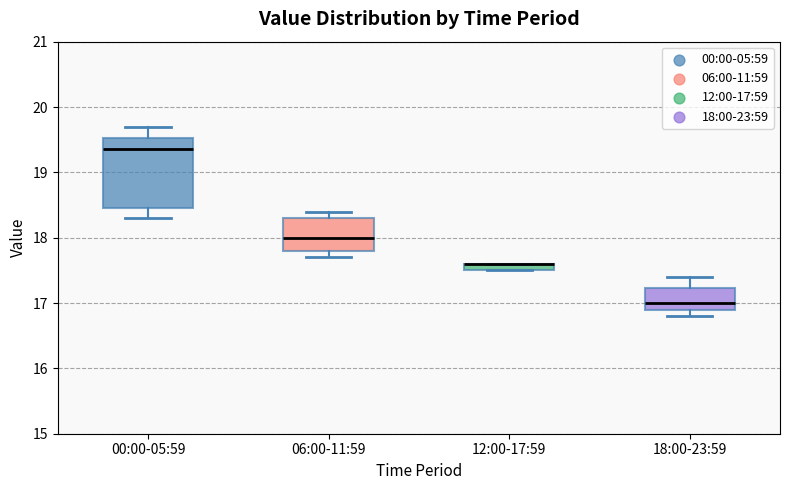

Comparing the boxes themselves (not the whiskers), which one is the tallest?

00:00-05:59